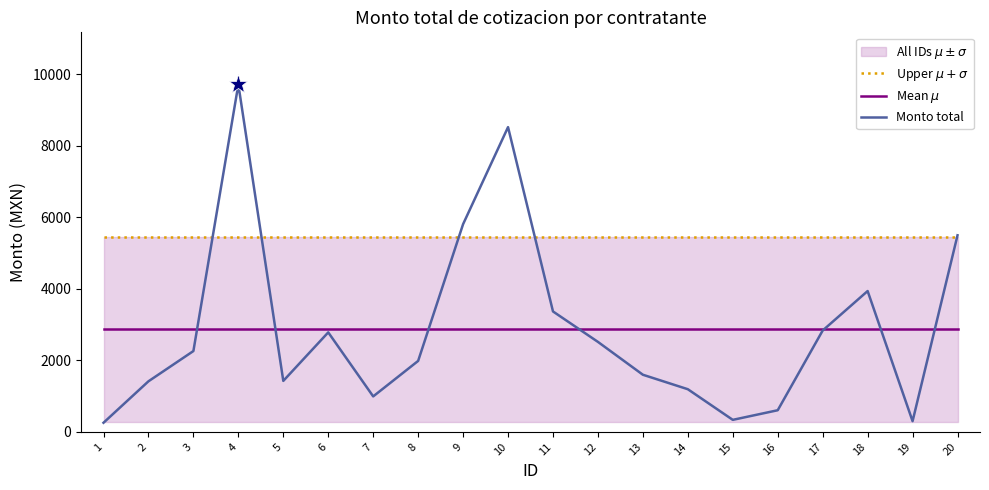

In Monto total, how many points are higher than both neighbors (excluding endpoints)?

4